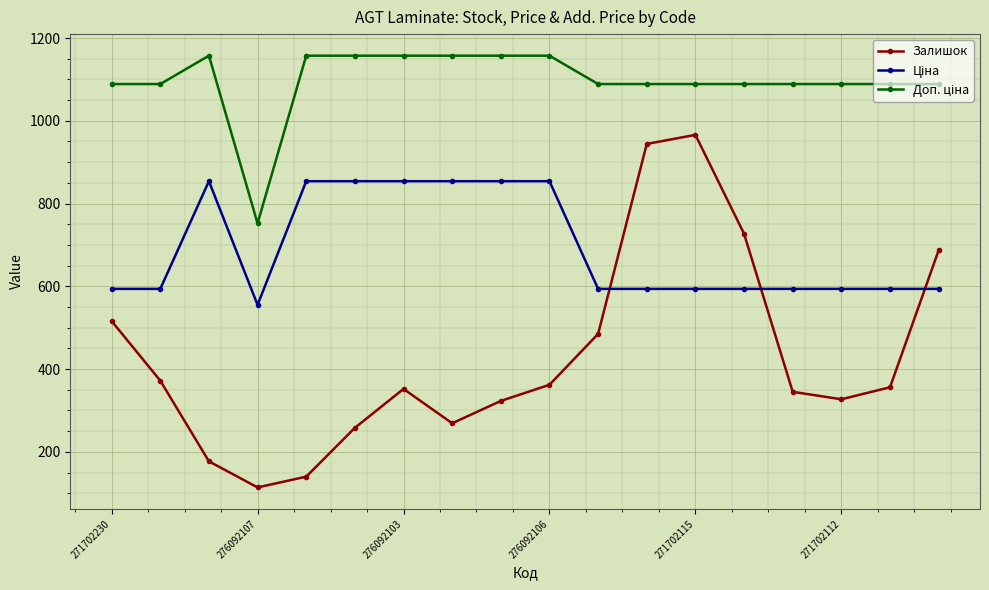

What is the difference between the second highest and second lowest values in the Залишок series?

804.0